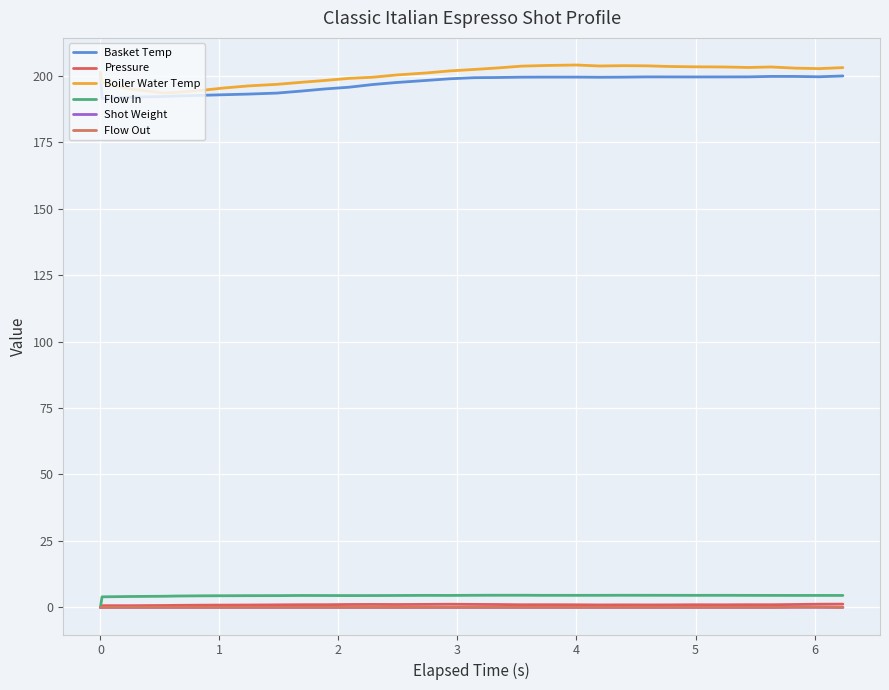

Does the chart display data point markers on the line(s)?

No